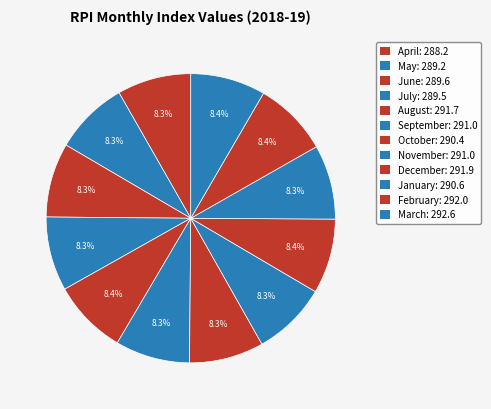

Between July and May, which is larger?

July